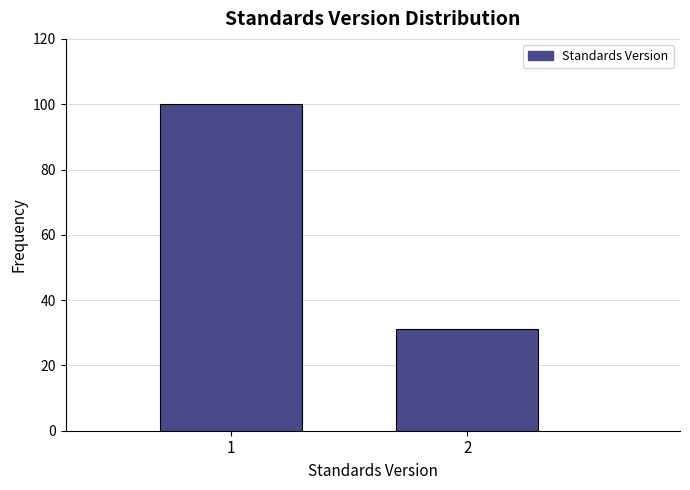

Reading right to left, list all the values displayed in this chart.

31	100